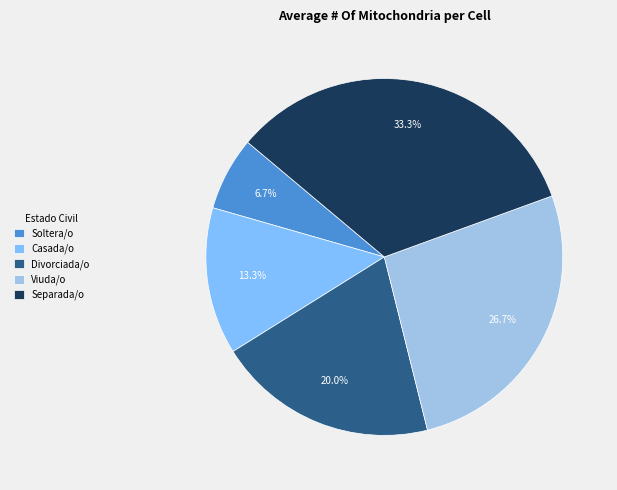

Is it true that Casada/o is 13% of the pie?

True